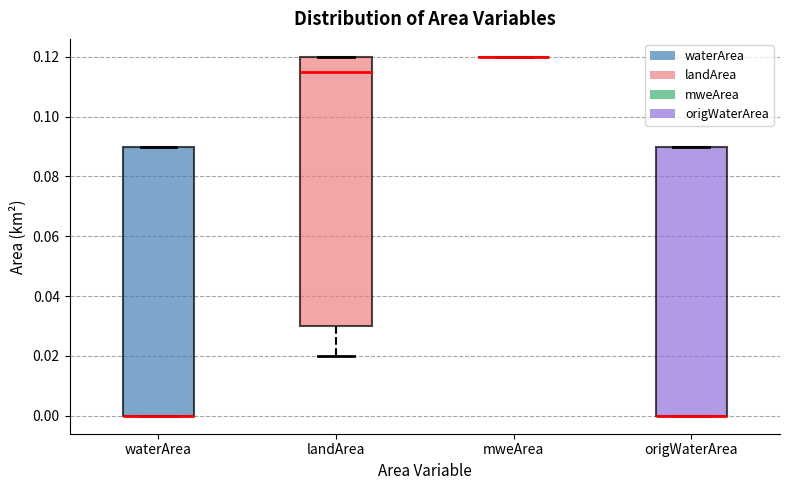

Reading left to right, transcribe this box plot: for each box, give where its median line is, the range the box spans, and where its two whiskers end, as read against the y-axis. The values are not printed on the chart, so give them approximately, as read against the axis.

waterArea: median 0.000 (drawn on the box's lower edge), box 0.000 to 0.090, whiskers 0.000 to 0.090
landArea: median 0.116, box 0.030 to 0.120, whiskers 0.020 to 0.120
mweArea: box collapsed to a line at 0.120, whiskers 0.120 to 0.120
origWaterArea: median 0.000 (drawn on the box's lower edge), box 0.000 to 0.090, whiskers 0.000 to 0.090